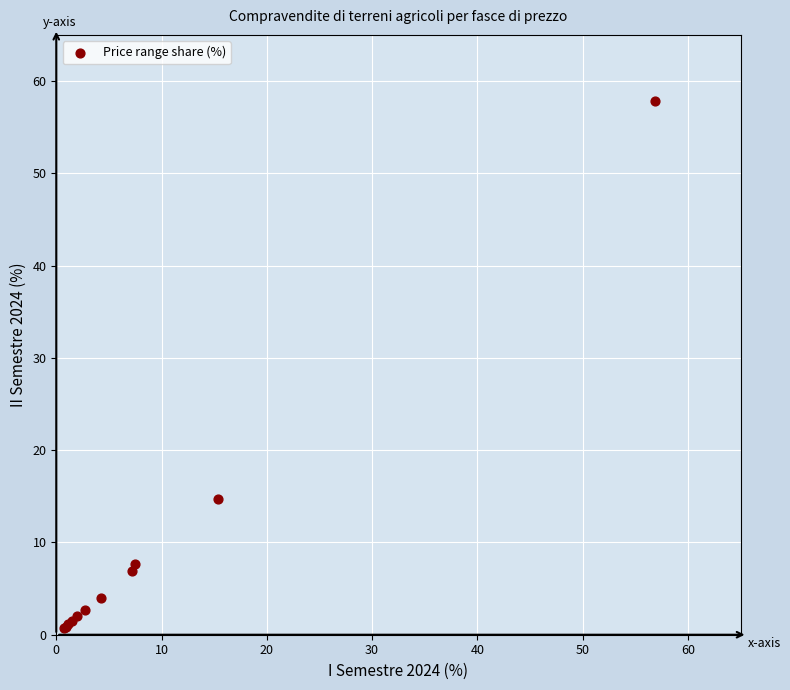

What Y value in the scatter plot is closest to 29?

14.7